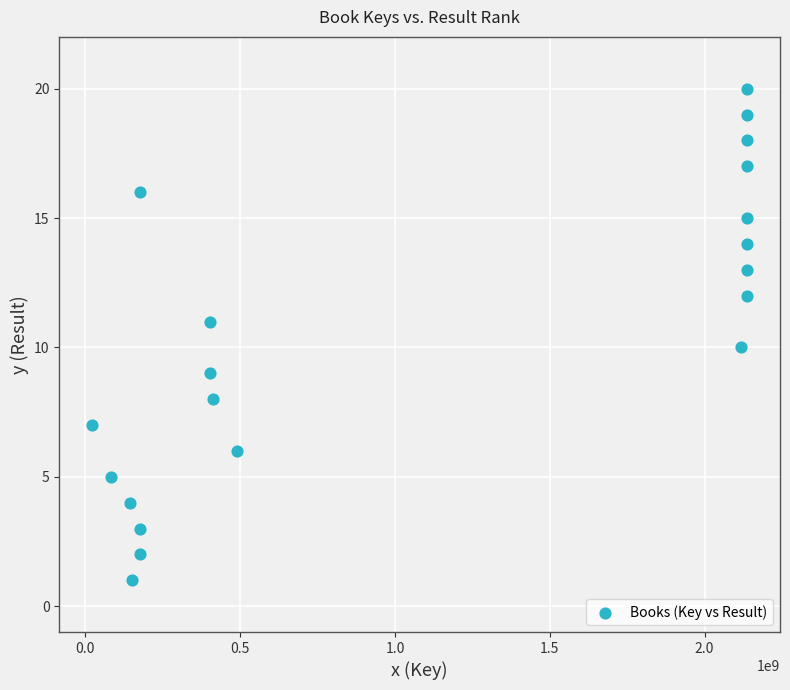

What is the range of Y values (max minus min)?

19